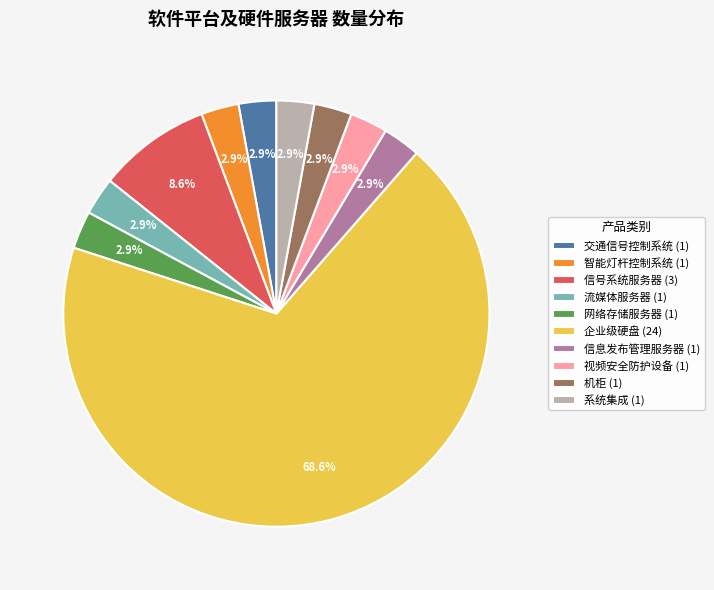

What portion of the pie excludes 流媒体服务器 (1)?

97.1%